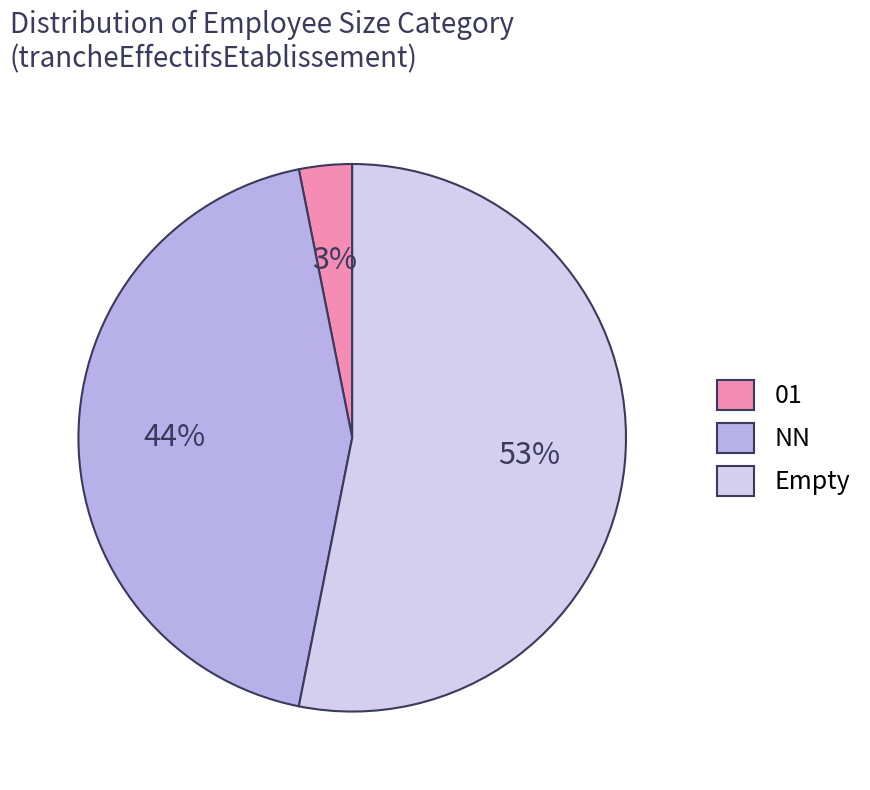

What is the largest slice in the pie chart?

Empty